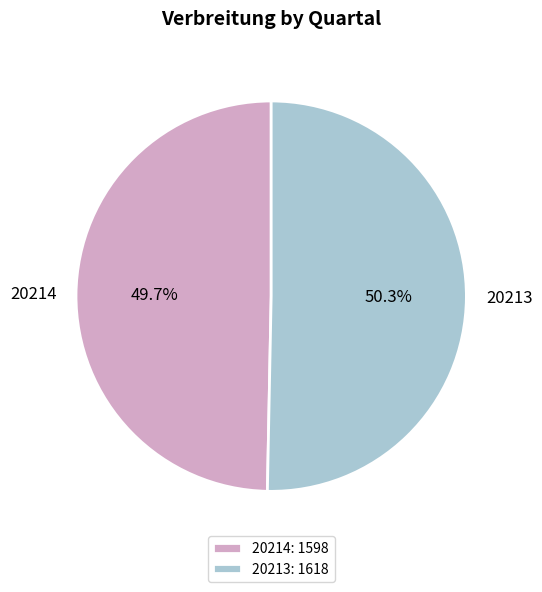

What is the smallest slice in the pie chart?

20214